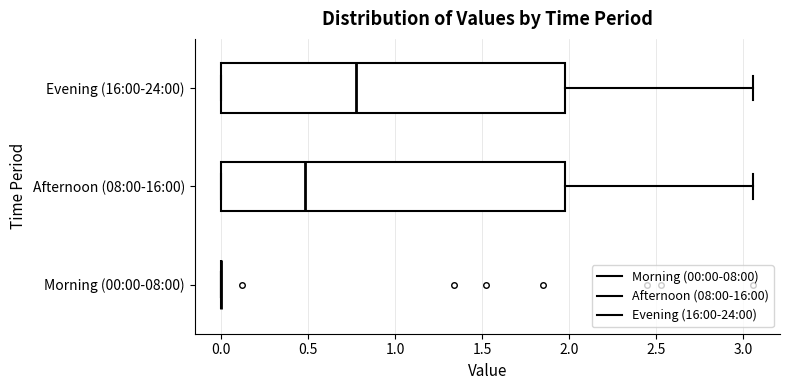

Where does the median line of the box for Afternoon (08:00-16:00) sit on the x-axis? The values are not printed on the chart, so give them approximately, as read against the axis.

0.50